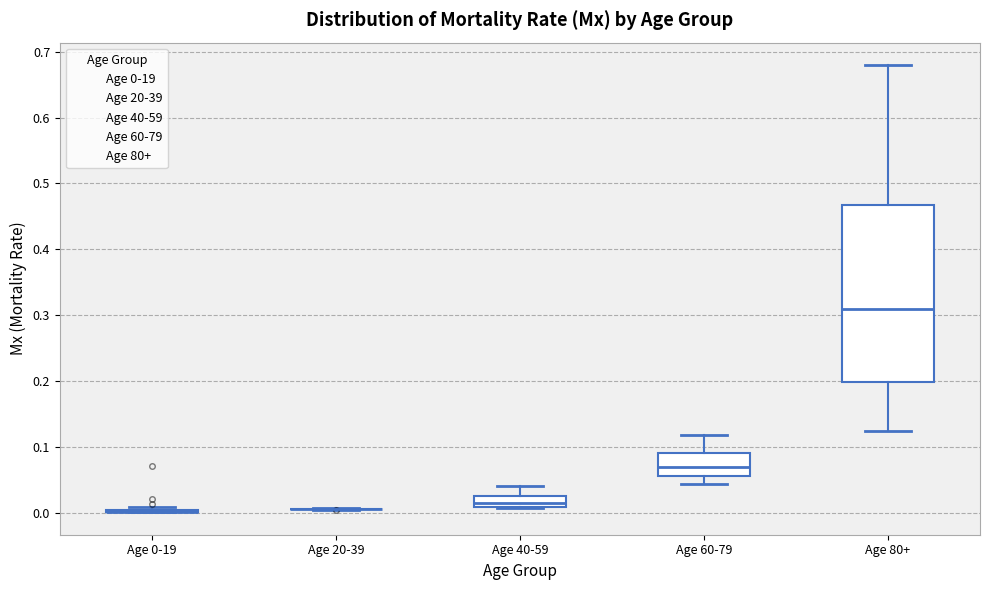

Comparing the boxes themselves (not the whiskers), which one is the tallest?

Age 80+